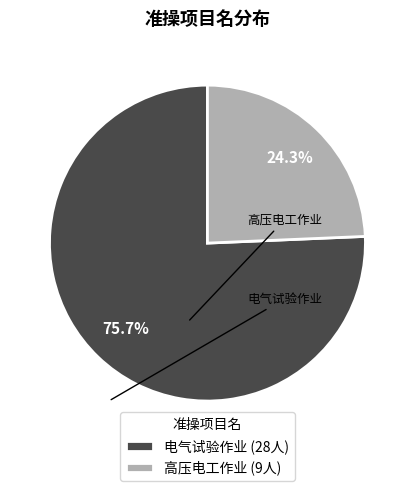

To the nearest percent, what is the difference between the largest and smallest slice percentages?

51%